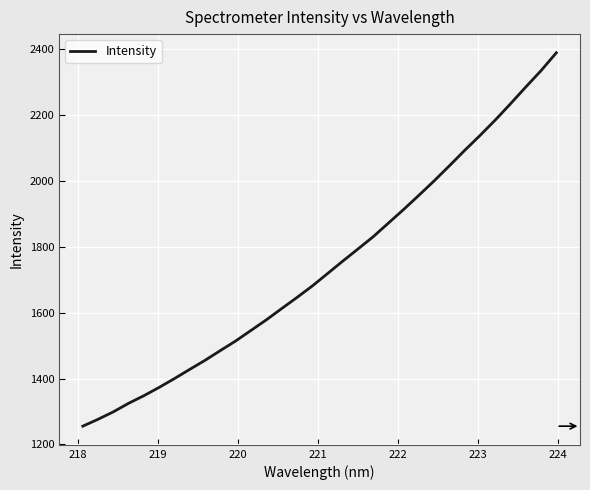

What is the minimum value shown in the chart?

1255.2